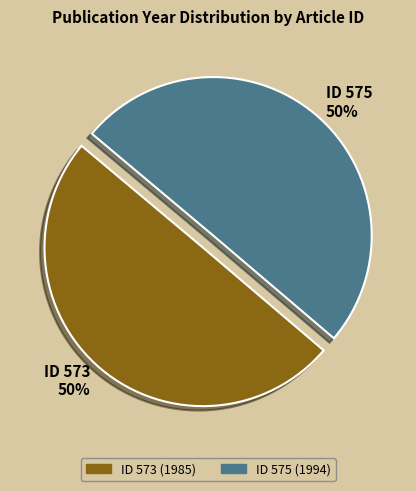

The ID 575 slice represents 56% of the pie. True or false?

False